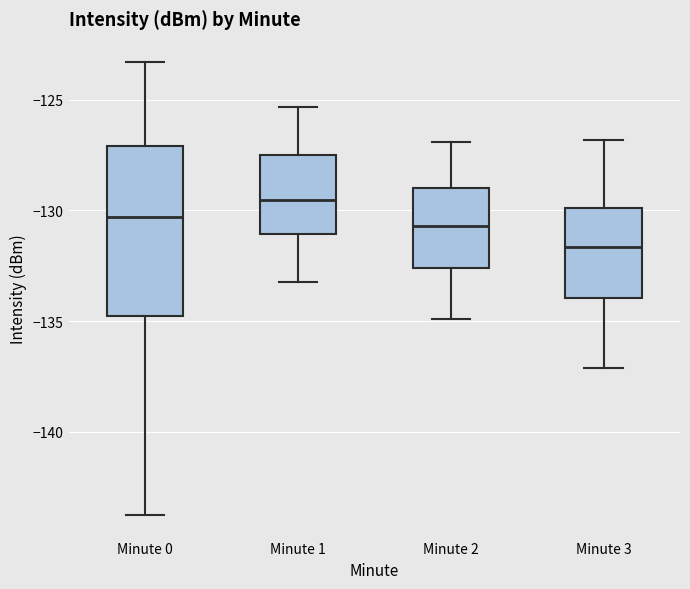

Which box is the tallest, from its lower edge to its upper edge?

Minute 0